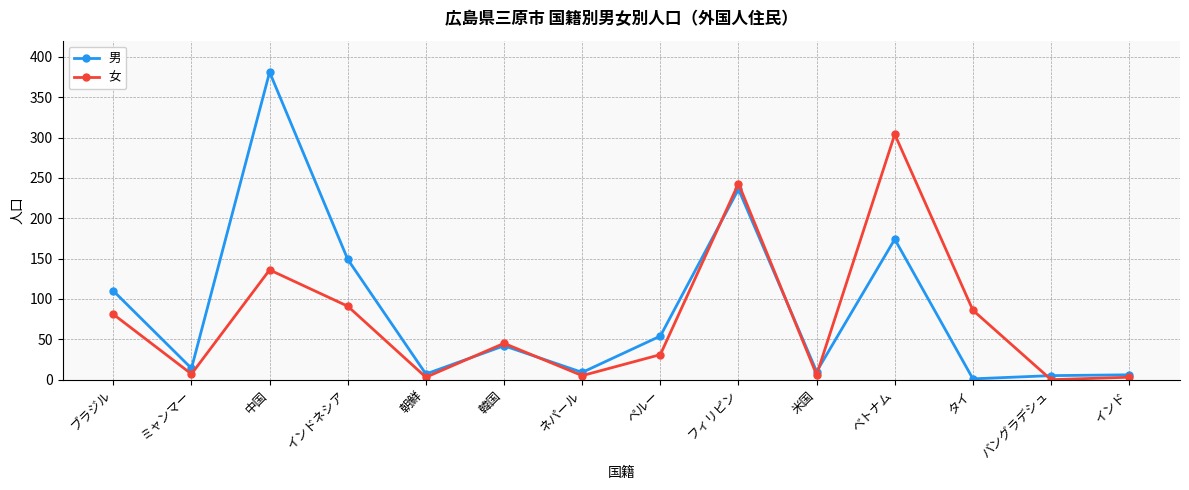

Rank the series by their maximum value, from highest to lowest.

男, 女